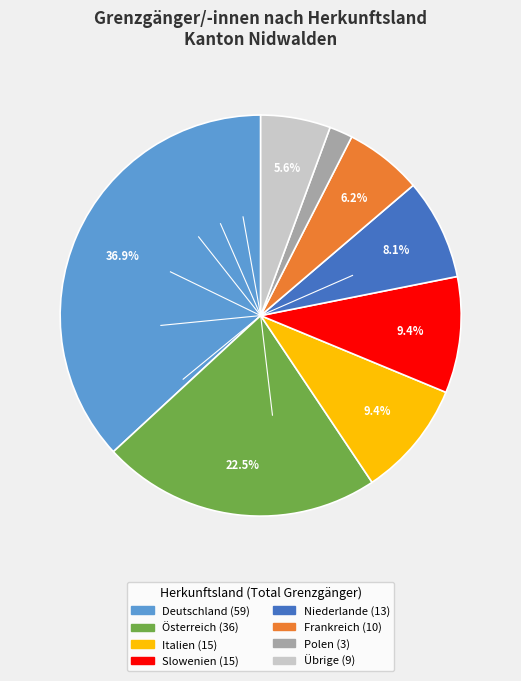

Is there a majority slice in this chart?

No